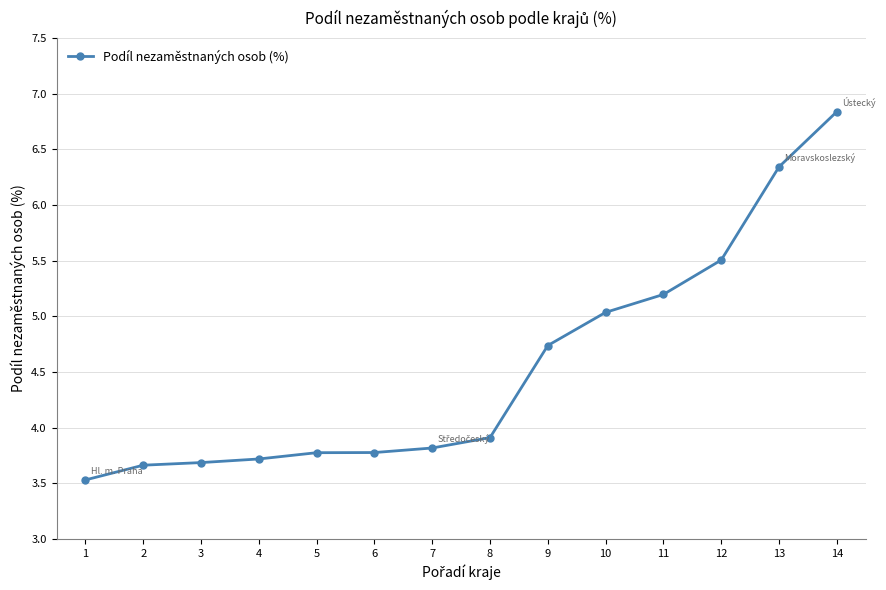

What is the maximum value shown in the chart?

6.8